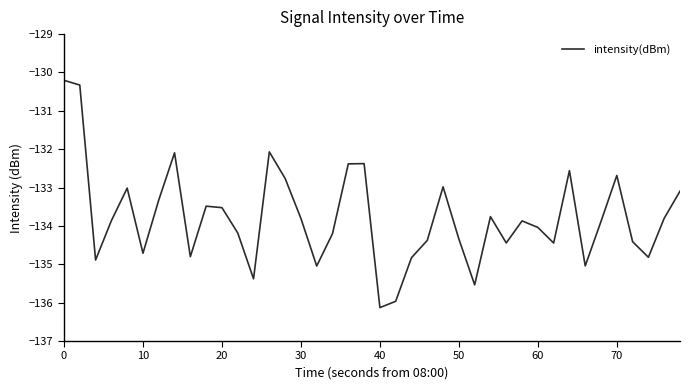

What is the greatest value displayed?

-130.2